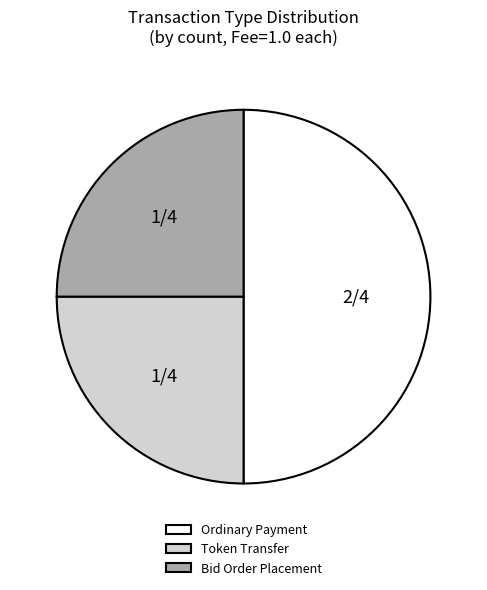

How many segments does this pie chart have?

3